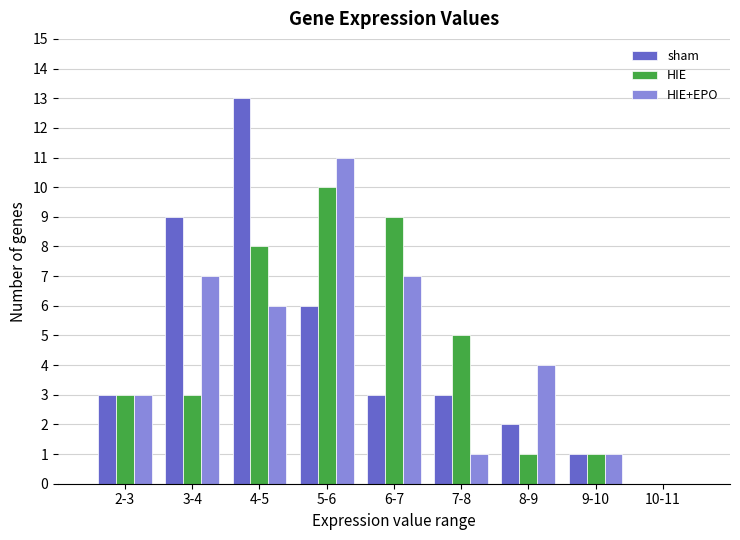

Reading right to left, transcribe all the data shown in this chart.

sham: 10-11=0	9-10=1	8-9=2	7-8=3	6-7=3	5-6=6	4-5=13	3-4=9	2-3=3
HIE: 10-11=0	9-10=1	8-9=1	7-8=5	6-7=9	5-6=10	4-5=8	3-4=3	2-3=3
HIE+EPO: 10-11=0	9-10=1	8-9=4	7-8=1	6-7=7	5-6=11	4-5=6	3-4=7	2-3=3